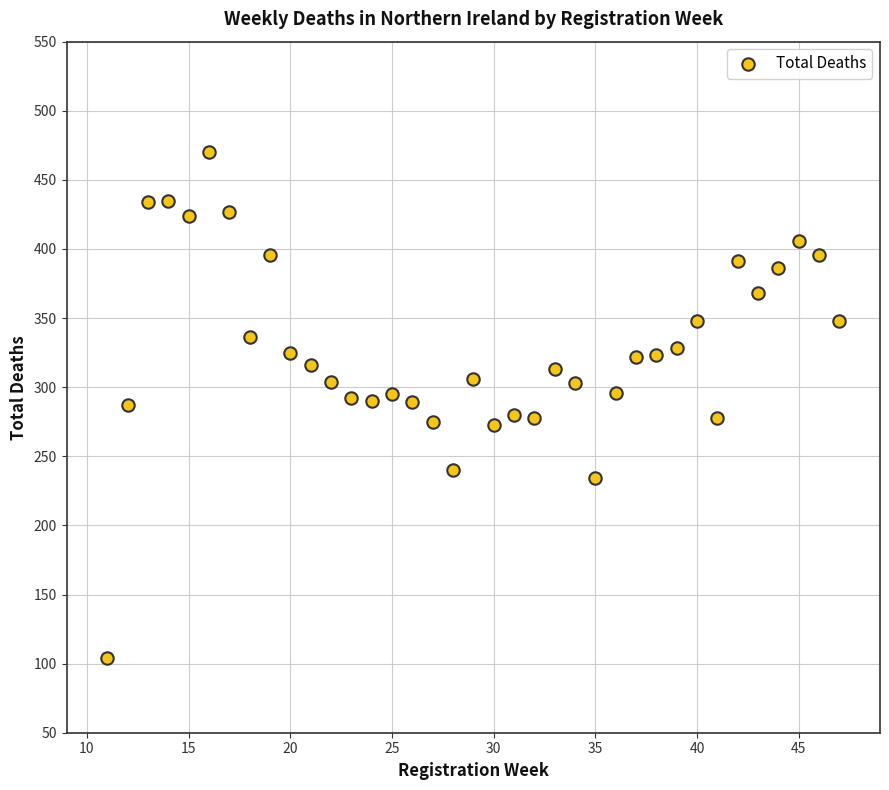

What is the range of Y values (max minus min)?

366